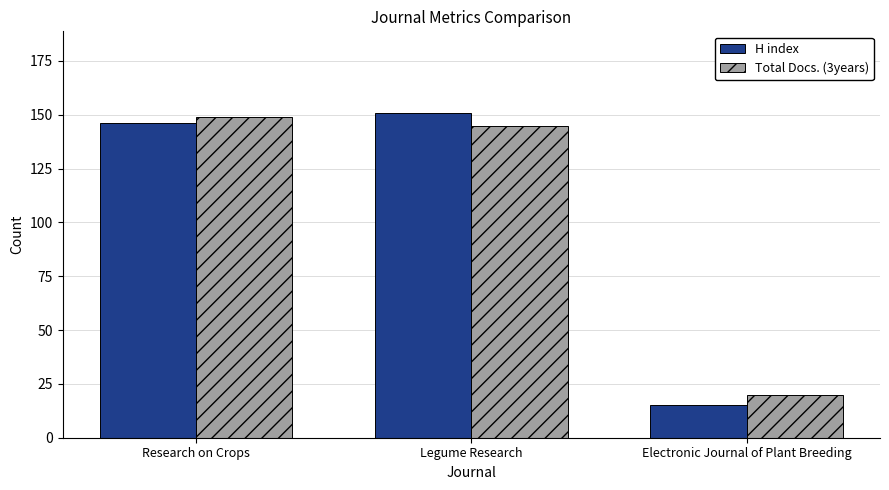

What is the difference between the maximum and minimum values in the Total Docs. (3years) series?

129